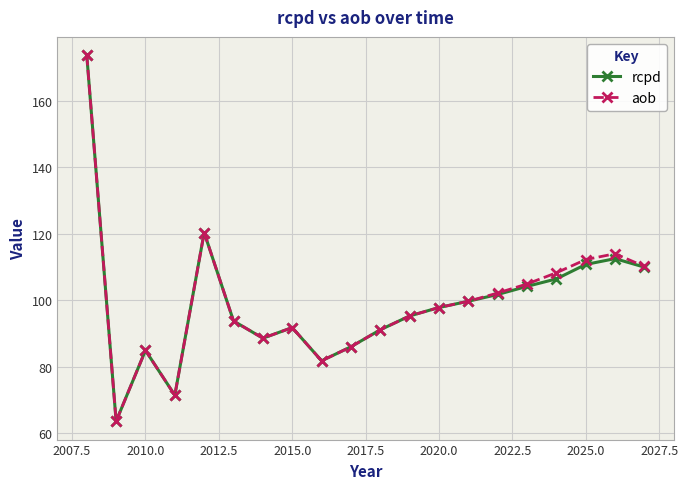

What is the average value of the aob series?

99.6